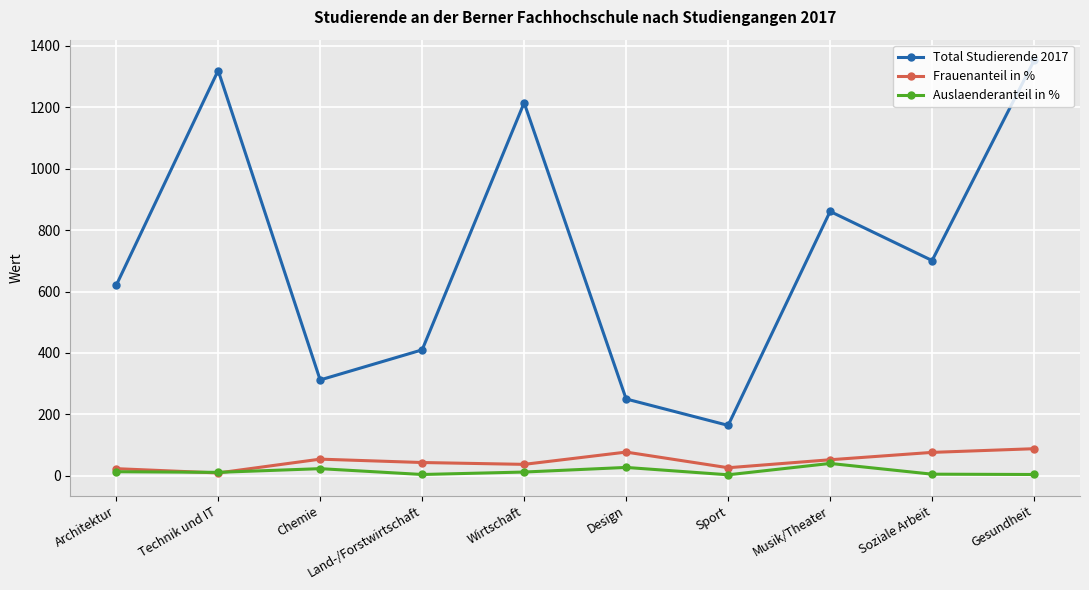

What is the label of the 9th point from the right?

Technik und IT